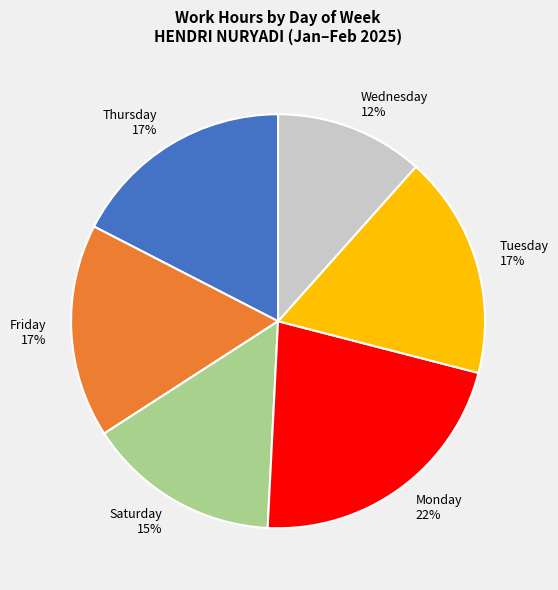

Which category has the smallest portion of the pie?

Wednesday